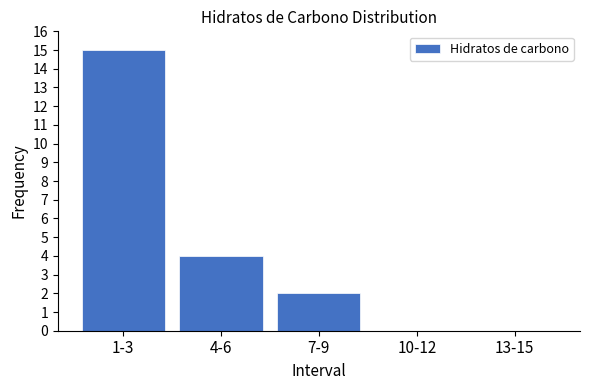

Reading right to left, transcribe all the data shown in this chart.

13-15=0	10-12=0	7-9=2	4-6=4	1-3=15